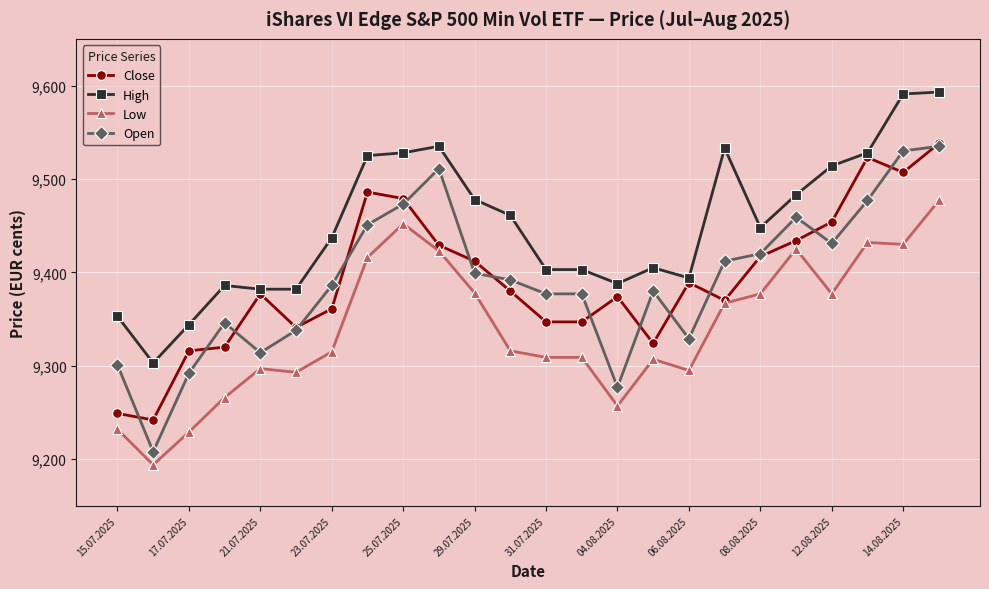

Which series has the largest total across all categories?

High